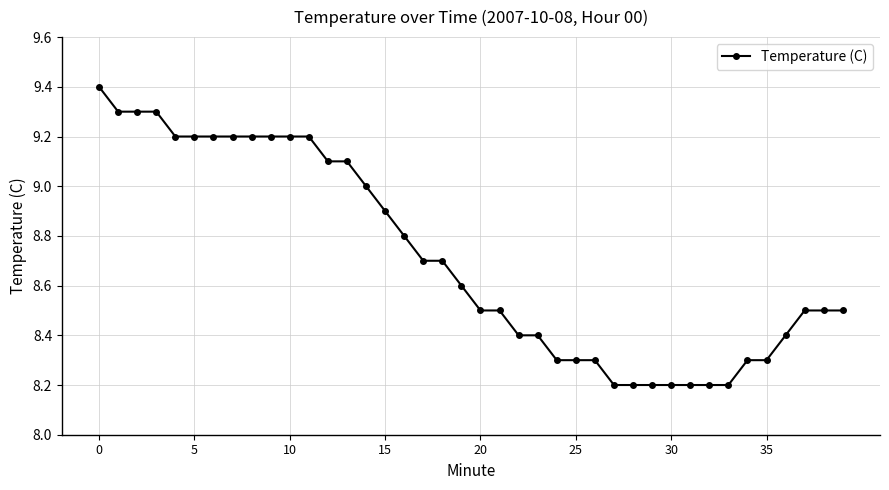

What is the maximum value shown in the chart?

9.4